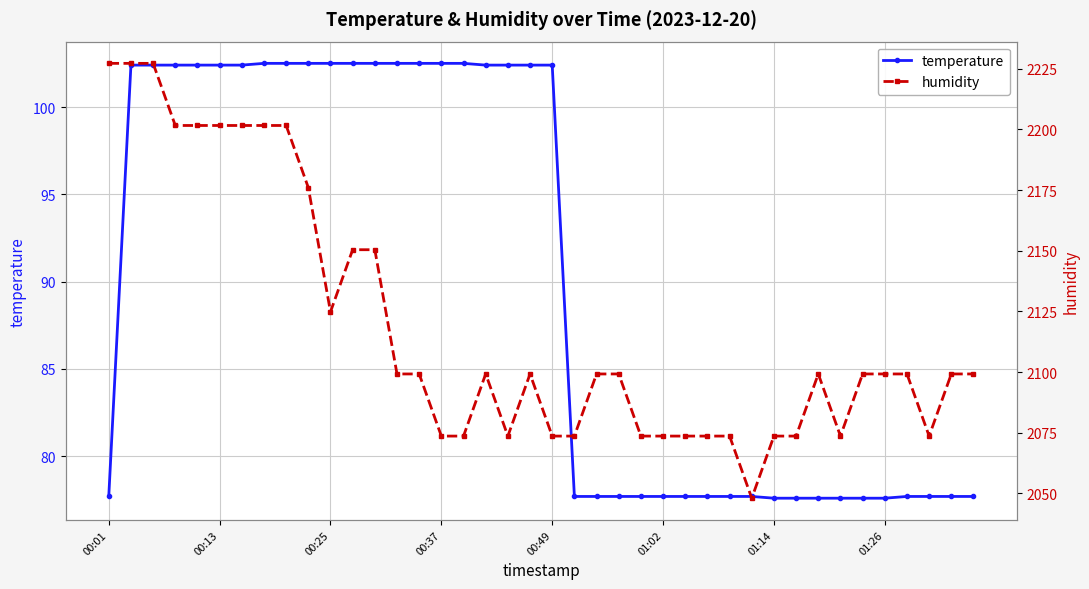

What is the difference between the highest and lowest values at 23?

2021.5